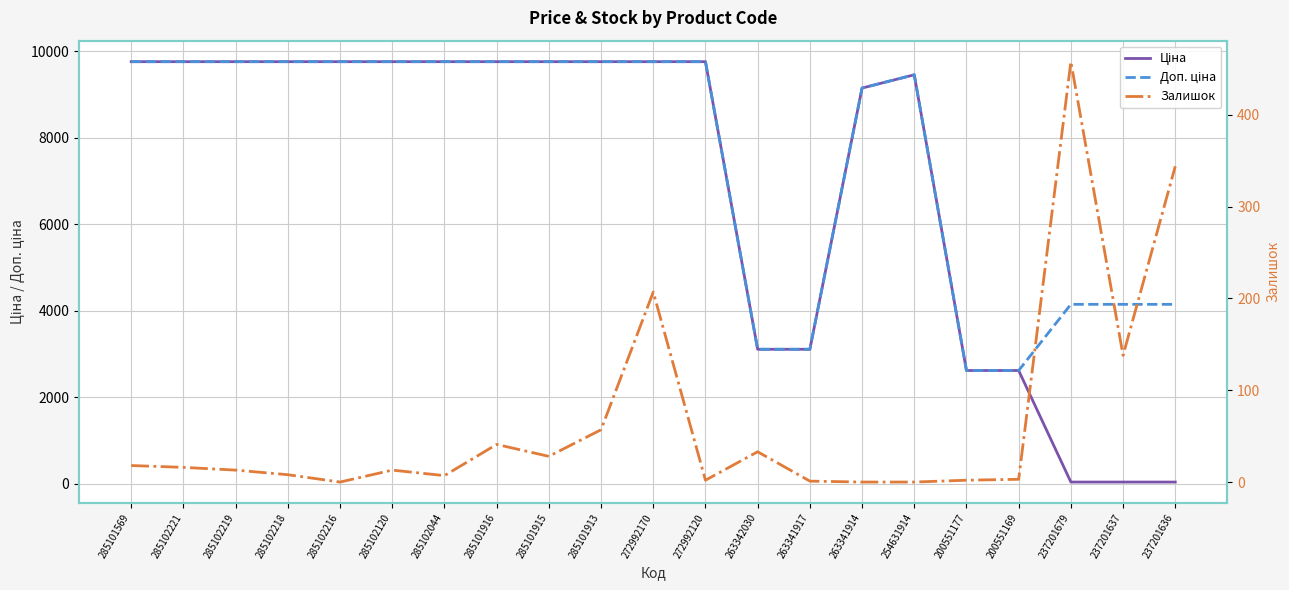

Read the Ціна value at 237201679.

41.5